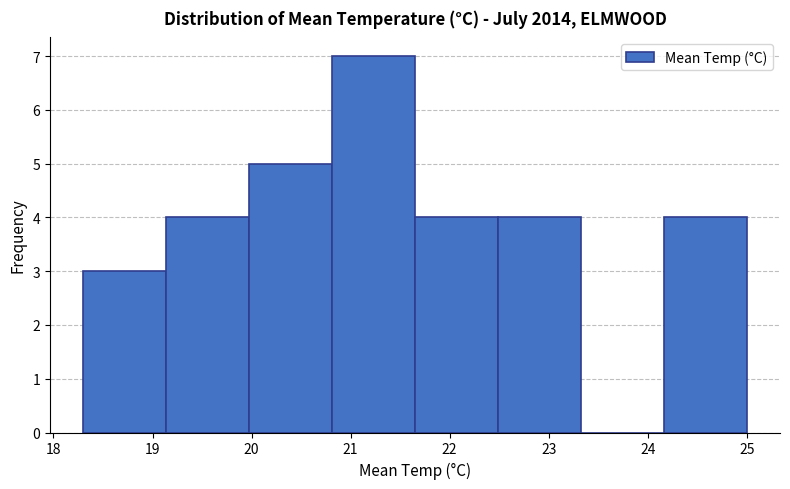

Reading left to right, list every bar in this chart as the range it spans on the x-axis followed by its height. Neither the bar edges nor the heights are printed on the chart, so give them approximately, as read against the axes.

18.3 to 19.1: 3
19.1 to 20.0: 4
20.0 to 20.8: 5
20.8 to 21.7: 7
21.7 to 22.5: 4
22.5 to 23.3: 4
23.3 to 24.2: 0
24.2 to 25.0: 4